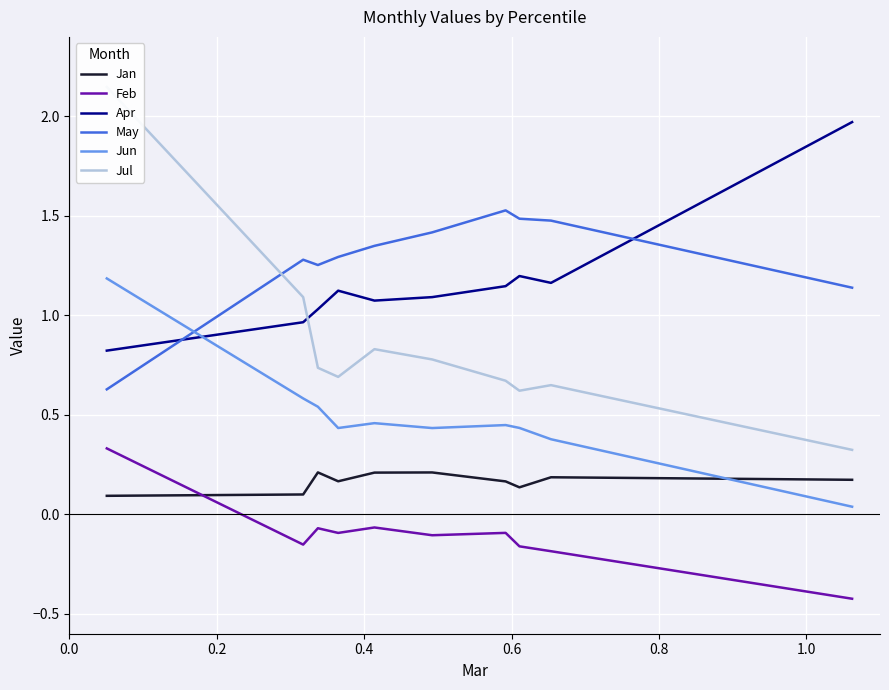

True or false: Feb and Apr cross at least once.

False